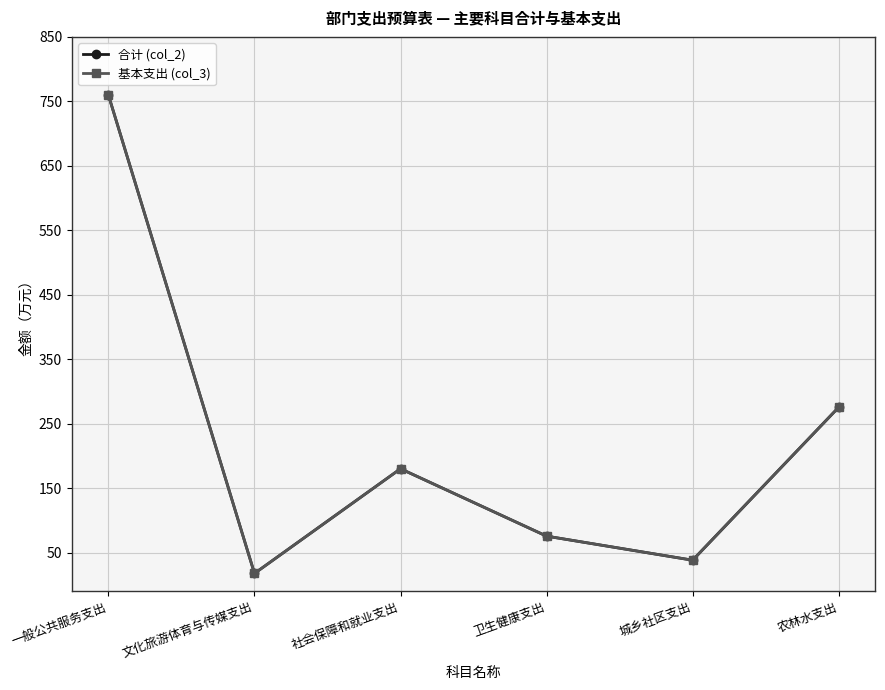

Rank the series at 农林水支出 from highest to lowest value.

合计 (col_2), 基本支出 (col_3)